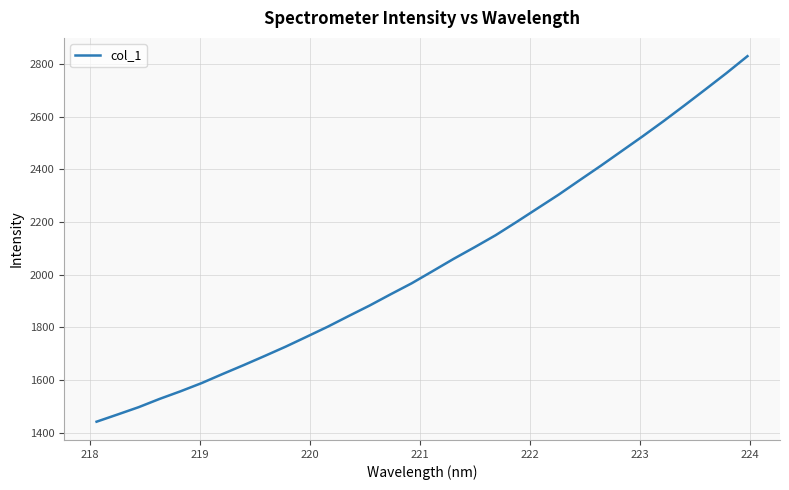

What is the difference between the maximum and minimum values?

1388.9